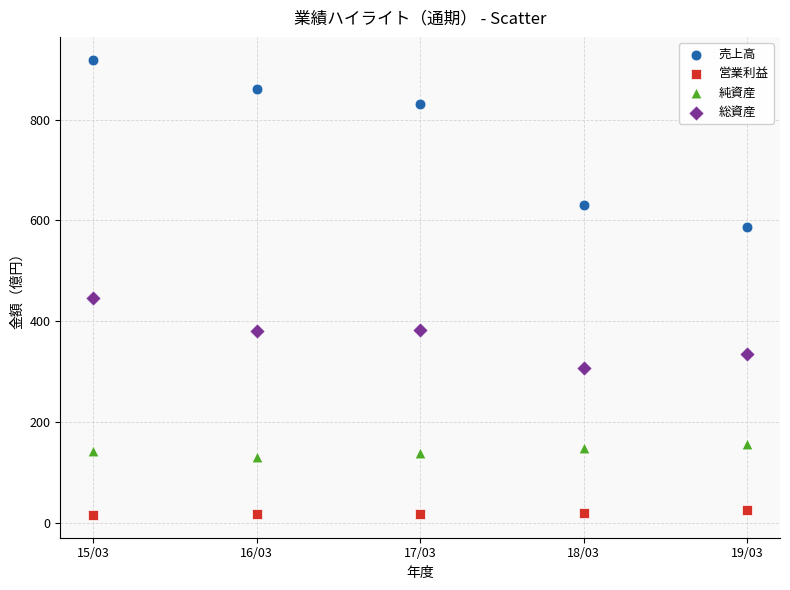

In the 売上高 series, what Y value is closest to 753?

832